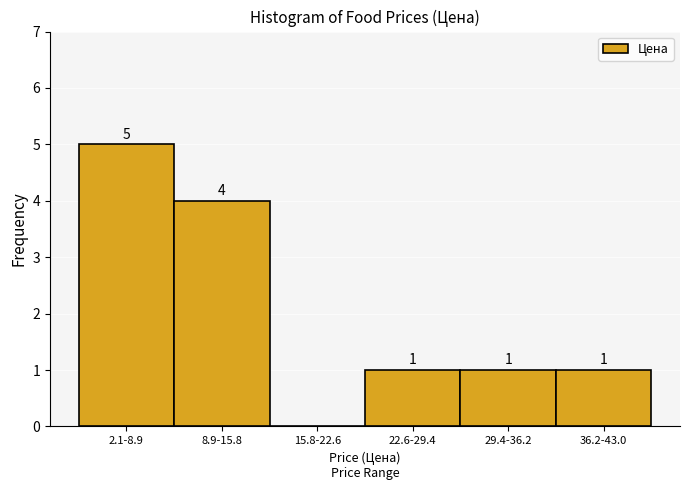

Reading right to left, transcribe all the data shown in this chart.

36.2-43.0=1	29.4-36.2=1	22.6-29.4=1	15.8-22.6=0	8.9-15.8=4	2.1-8.9=5